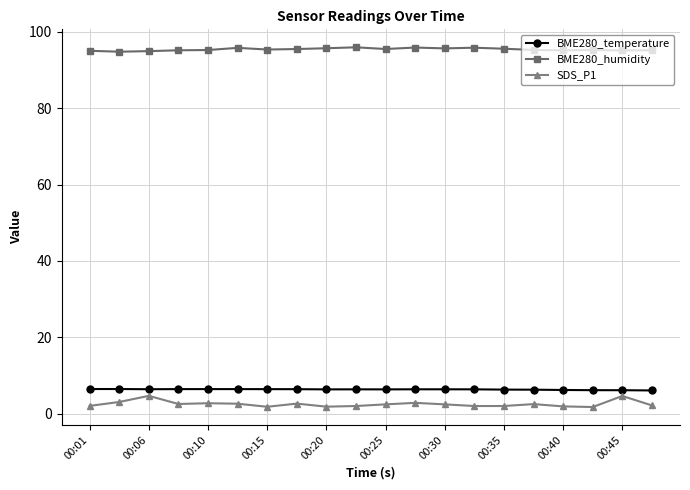

At how many categories does at least one series exceed 27?

20